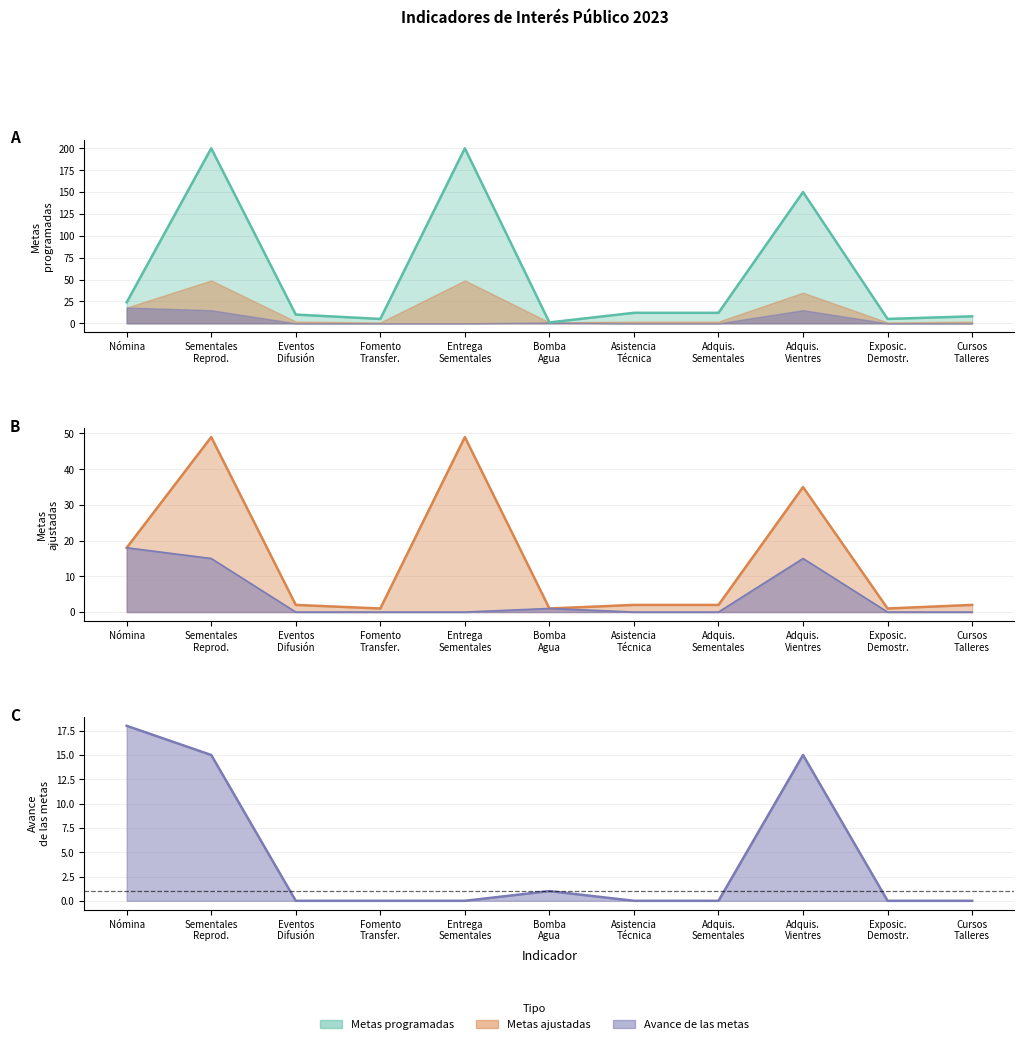

What is the minimum value for Metas ajustadas?

1